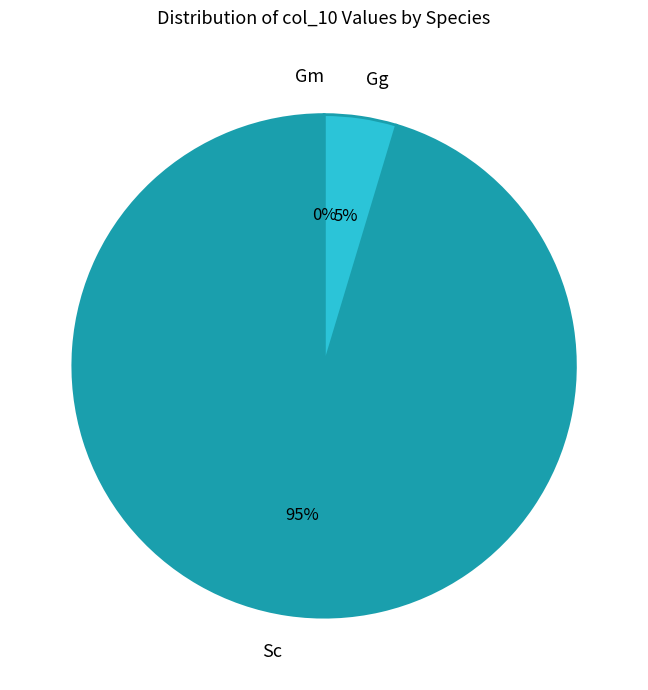

Which slice is the largest?

Sc